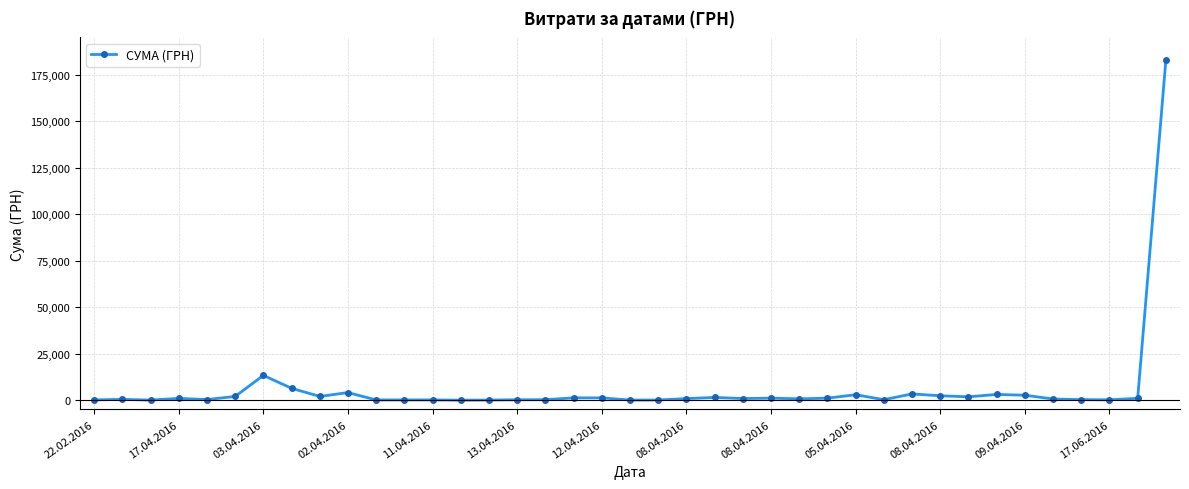

True or false: there are more than 1 points higher than both neighbors.

True